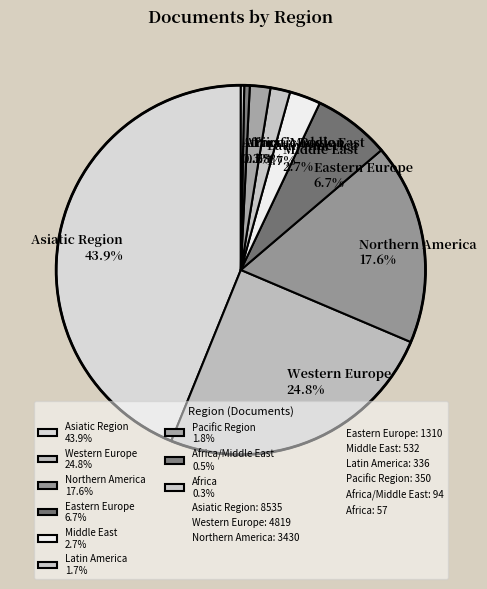

Is Pacific Region 1.8% the majority of the pie?

No